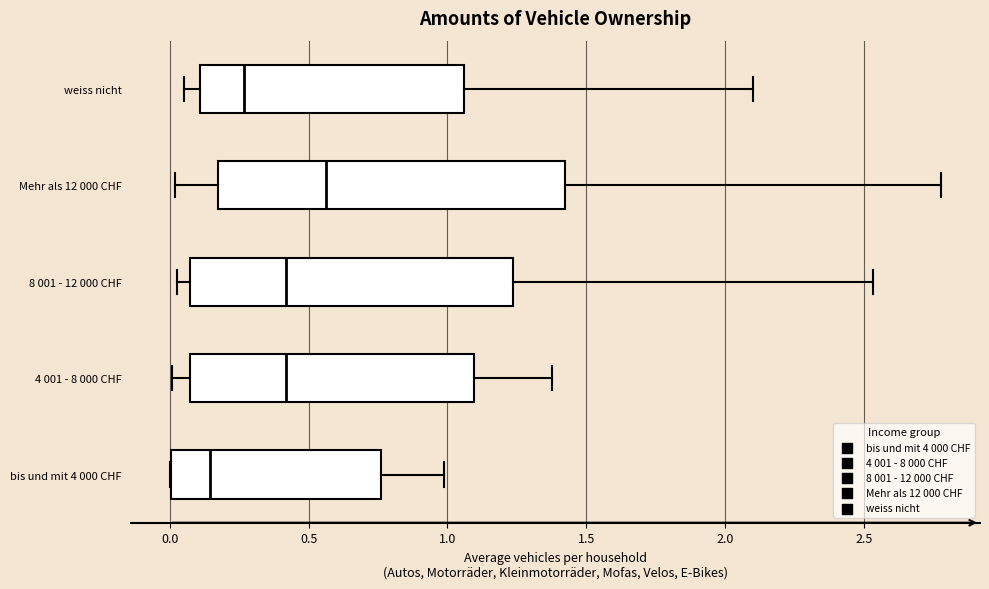

Which box has the furthest to the right median line?

Mehr als 12 000 CHF